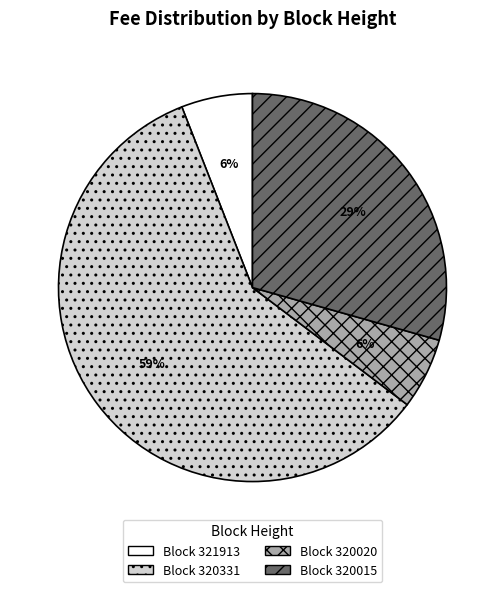

Is there any slice that represents more than half of the pie?

Yes